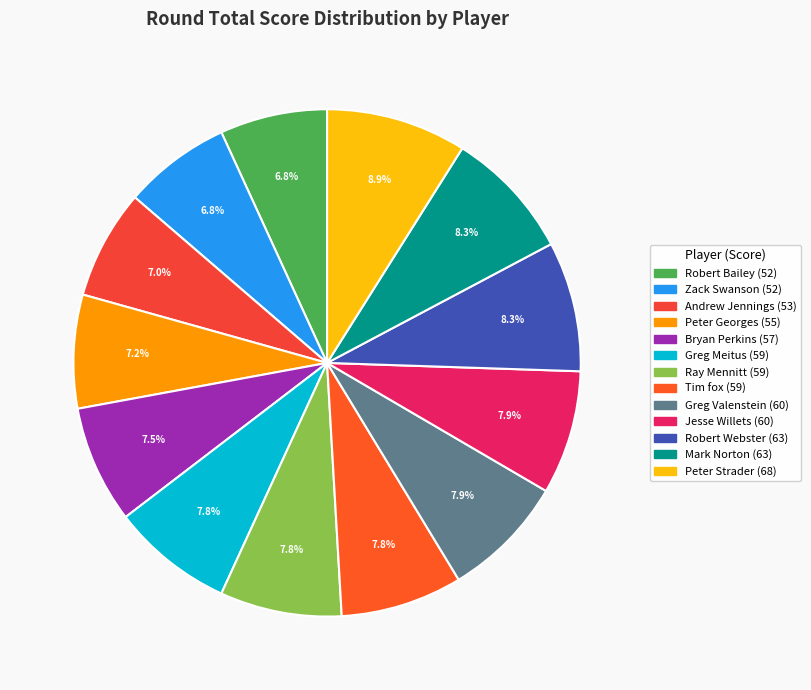

How many segments does this pie chart have?

13